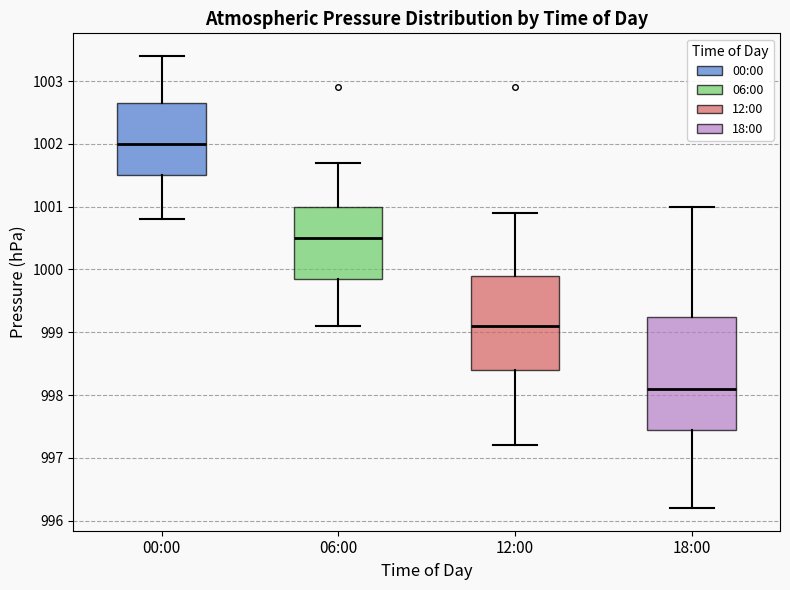

Reading left to right, transcribe this box plot: for each box, give where its median line is, the range the box spans, and where its two whiskers end, as read against the y-axis. The values are not printed on the chart, so give them approximately, as read against the axis.

00:00: median 1002.0, box 1001.5 to 1002.7, whiskers 1000.8 to 1003.4
06:00: median 1000.5, box 999.9 to 1001.0, whiskers 999.1 to 1001.7
12:00: median 999.1, box 998.4 to 999.9, whiskers 997.2 to 1000.9
18:00: median 998.1, box 997.5 to 999.3, whiskers 996.2 to 1001.0